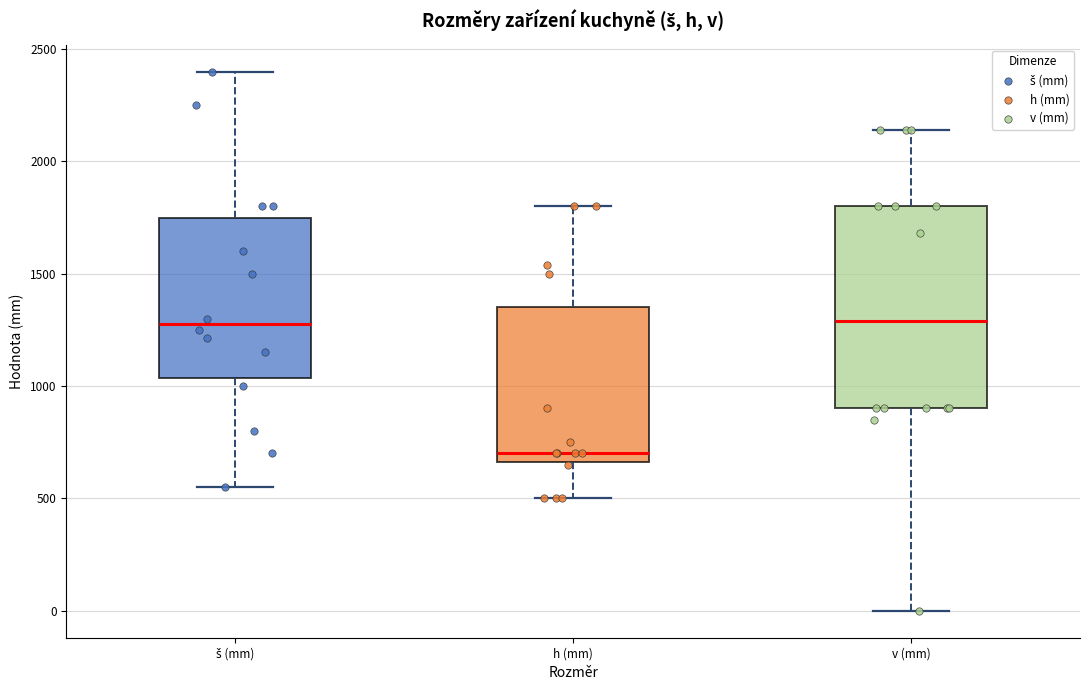

Where is the upper edge of the box for v (mm) on the y-axis? The values are not printed on the chart, so give them approximately, as read against the axis.

1800